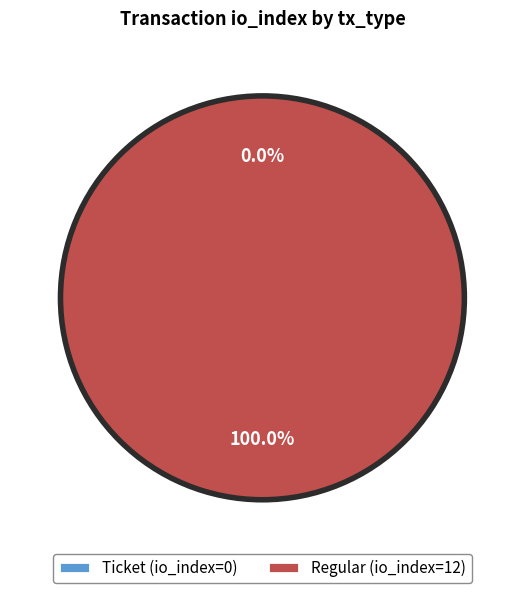

Rank the categories by value from highest to lowest.

Regular, Ticket